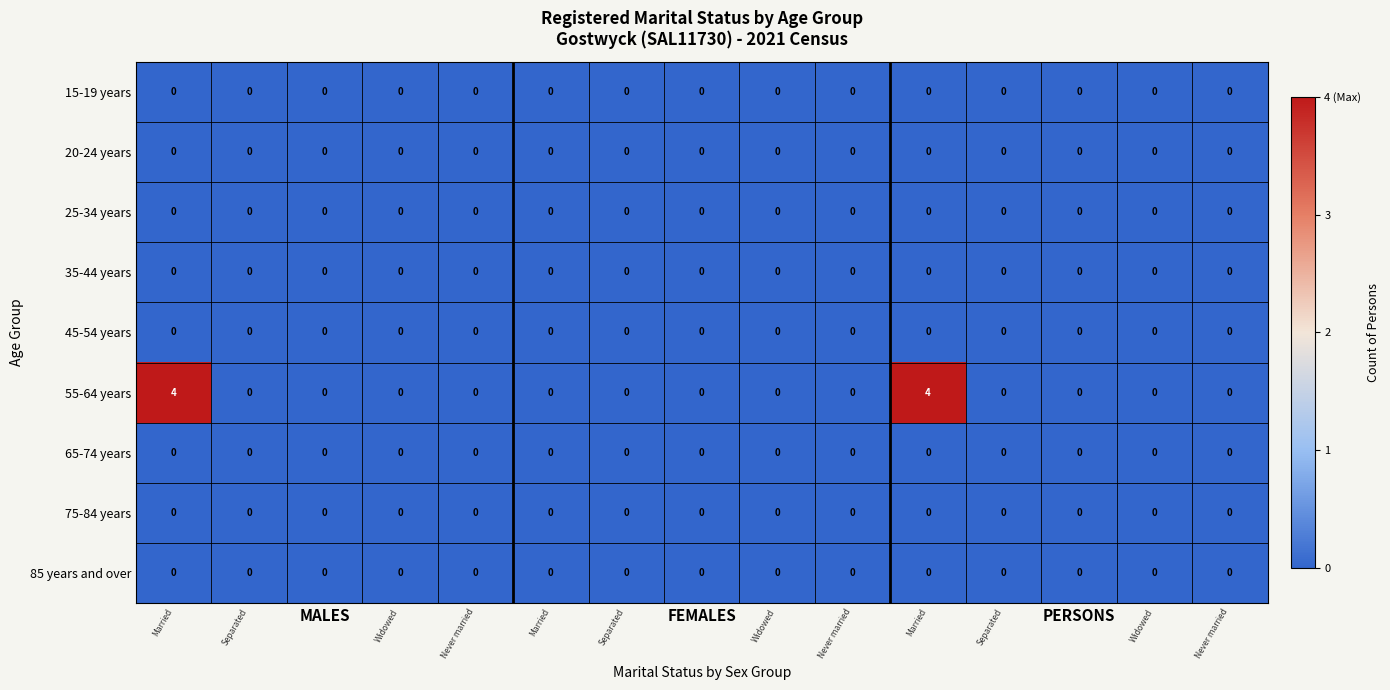

What is the greatest value displayed?

4